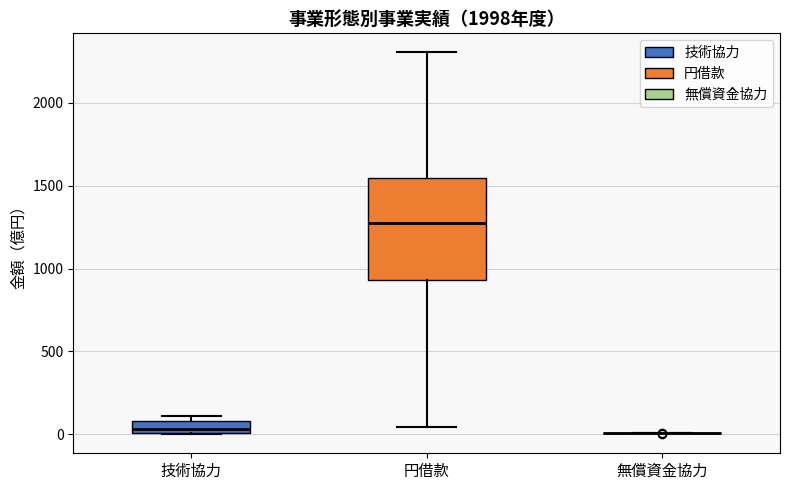

Where does the median line of the box for 円借款 sit on the y-axis? The values are not printed on the chart, so give them approximately, as read against the axis.

1300